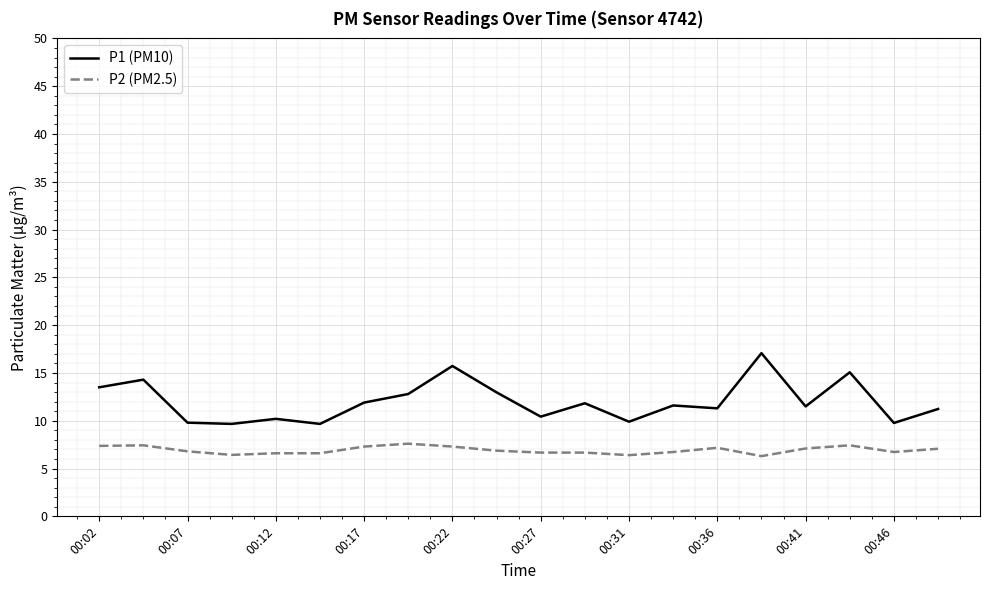

True or false: P1 (PM10) and P2 (PM2.5) intersect in this chart.

False